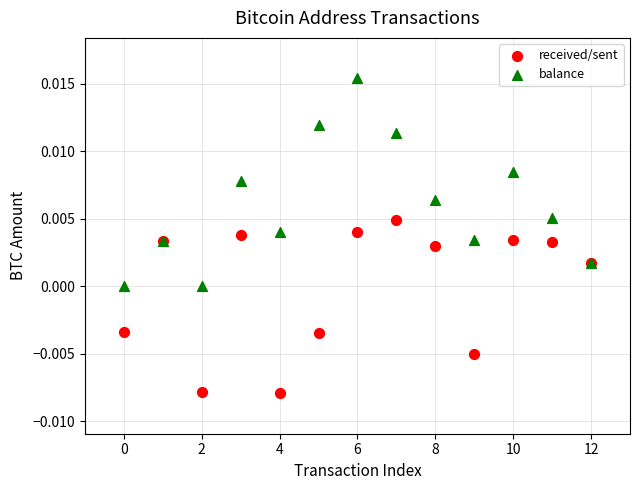

Which series has the widest spread of Y values?

balance